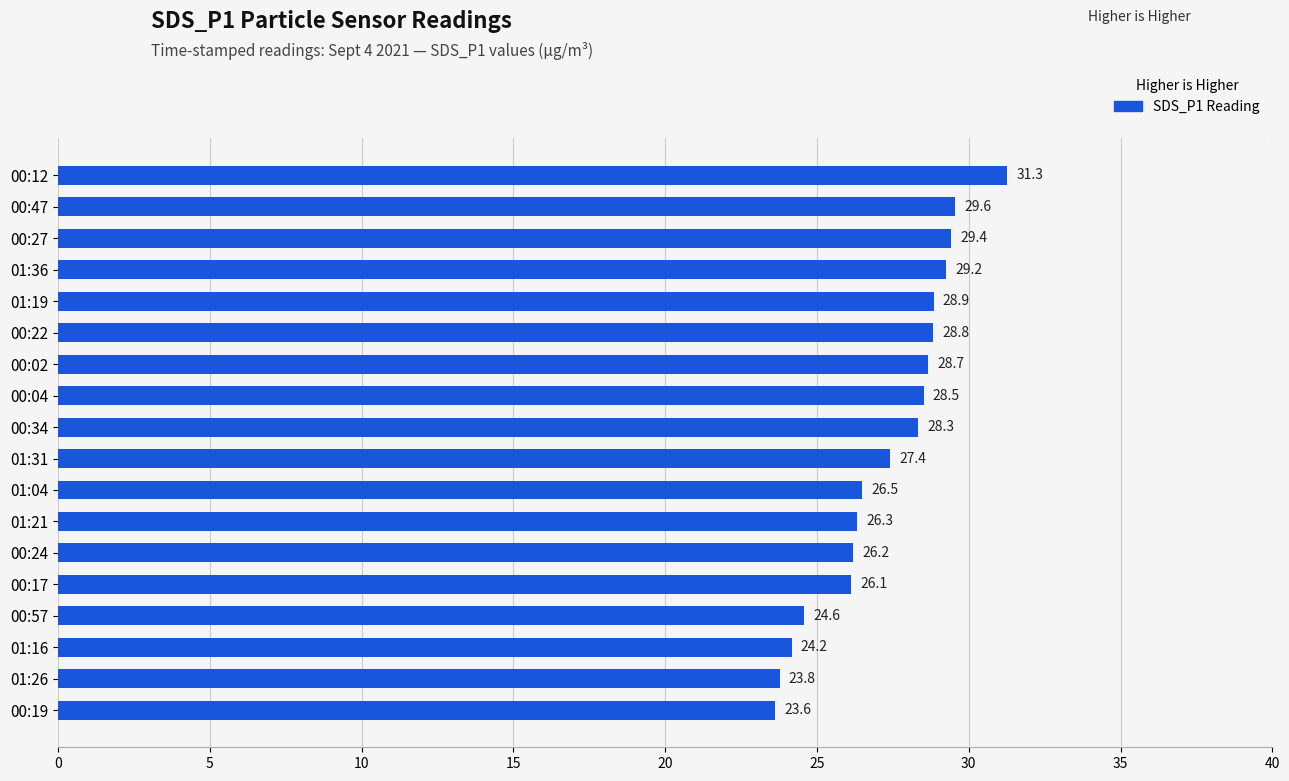

Approximately how many times larger is the value at 01:31 compared to 01:36?

0.9